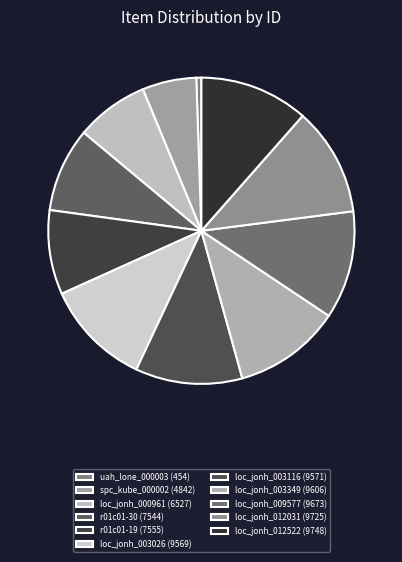

Approximately how many times larger is the value at r01c01-19 compared to loc_jonh_003116?

0.8